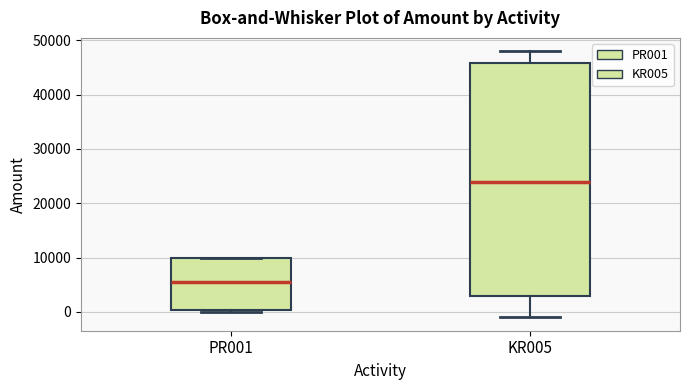

Which box's median line is the lowest?

PR001